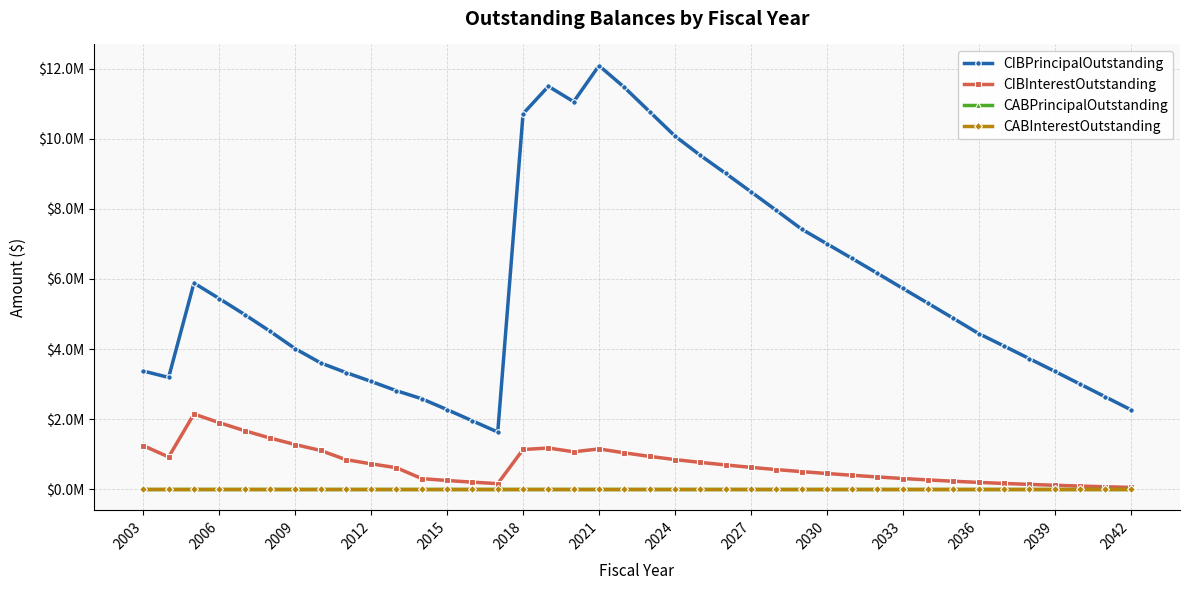

Is this an area chart (filled region under the line)?

No